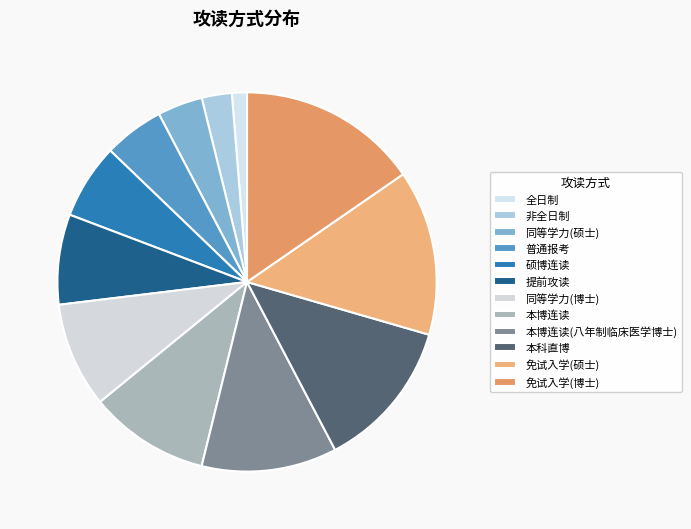

Approximately how many times larger is the value at 提前攻读 compared to 免试入学(硕士)?

0.5